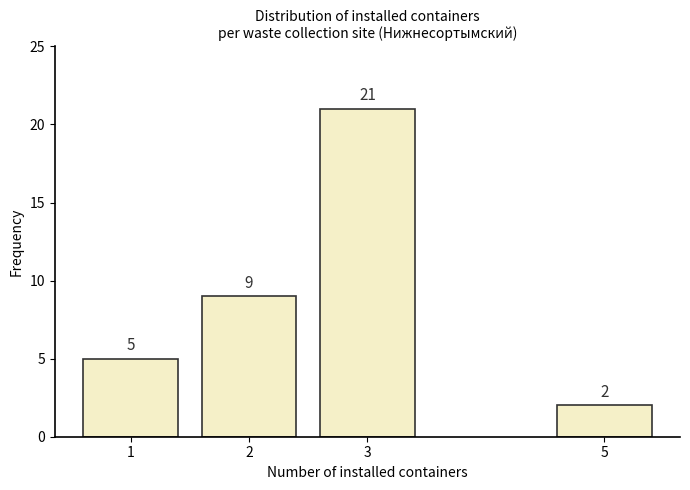

Reading left to right, extract all data points from this chart.

1=5	2=9	3=21	5=2